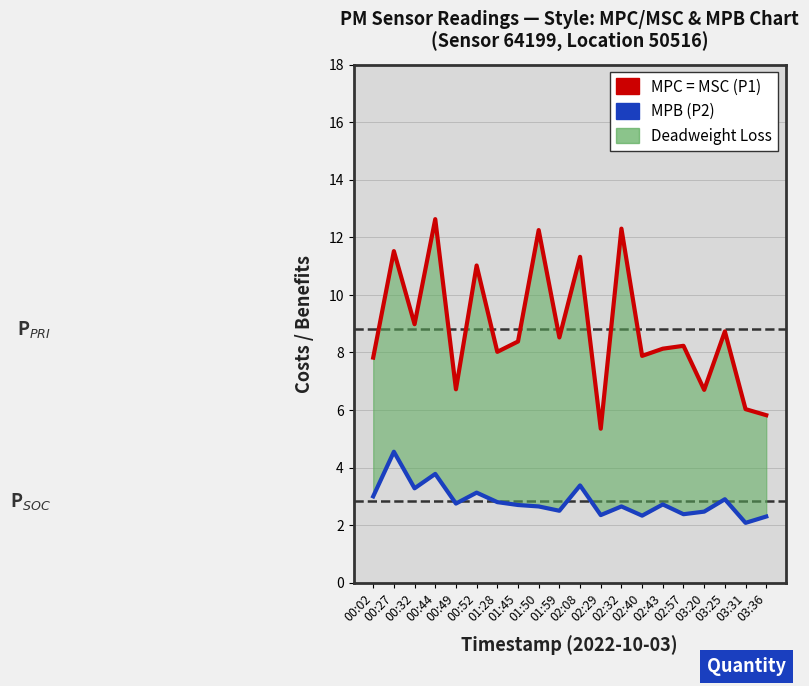

Which has a higher value, 03:25 or 00:52?

00:52